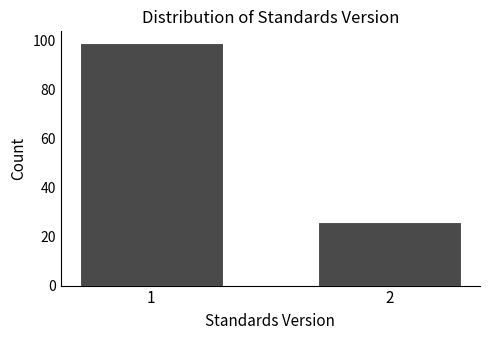

Reading left to right, transcribe all the data shown in this chart.

99	26